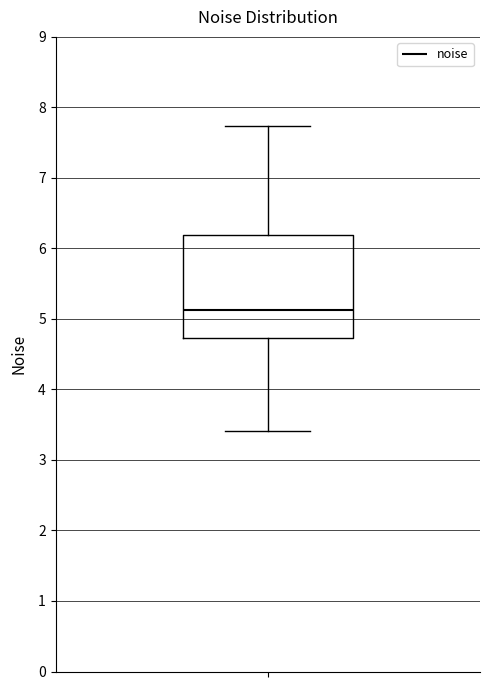

Where is the upper edge of the box on the y-axis? The values are not printed on the chart, so give them approximately, as read against the axis.

6.2